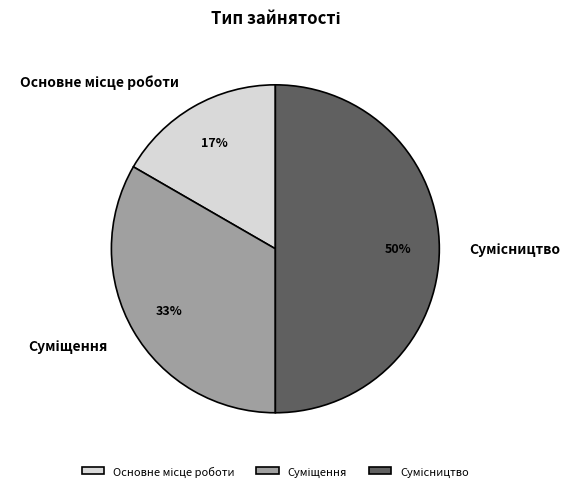

To the nearest percent, what is the average slice percentage?

33%